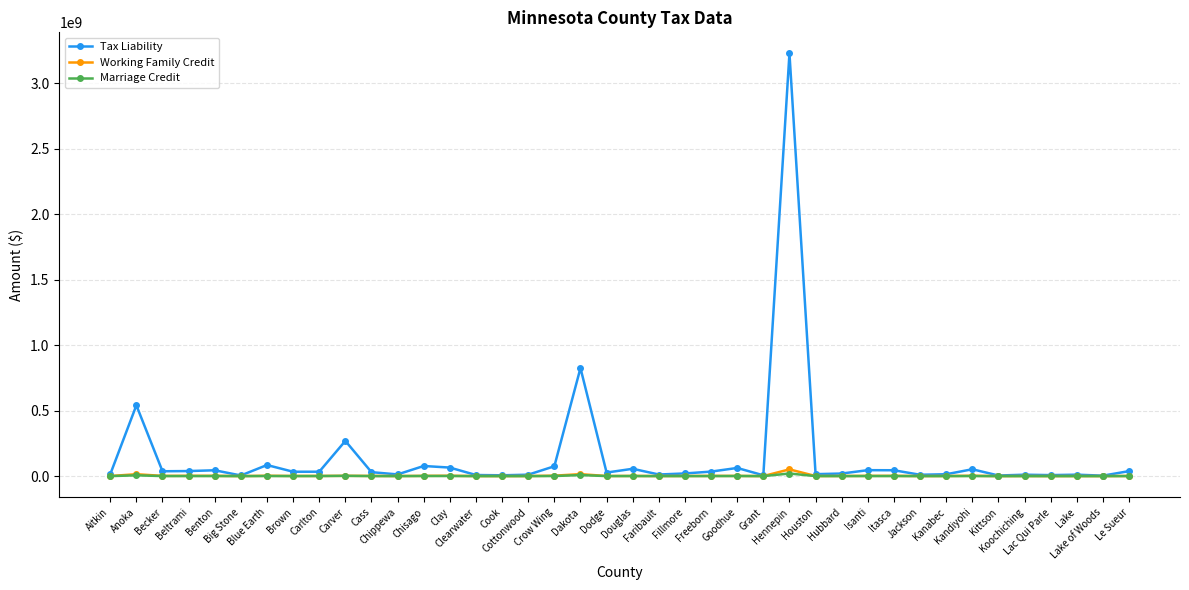

What is the difference between the highest and lowest values at Cass?

29872140